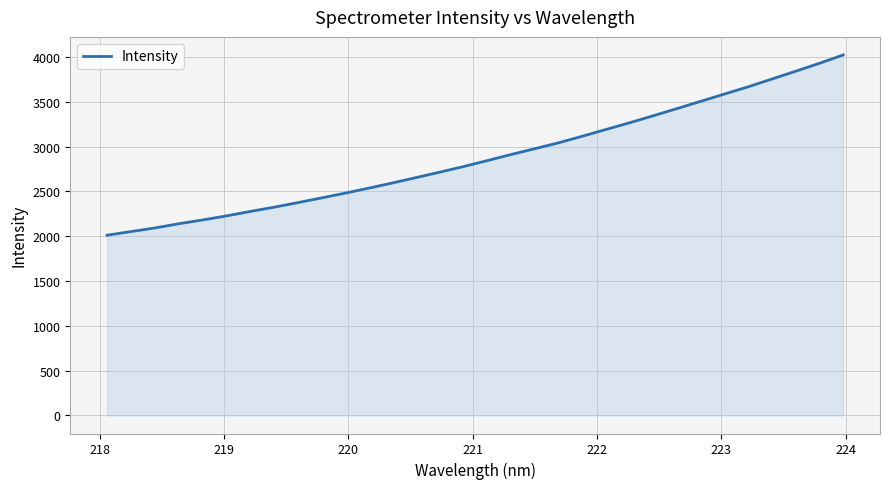

Reading left to right, what are all the values shown in this chart?

2011.4	2051.6	2091.7	2138.3	2180.7	2225.5	2275.2	2322.2	2373.4	2426.0	2479.5	2535.5	2593.5	2654.0	2714.6	2777.0	2843.3	2911.2	2975.9	3042.0	3115.1	3190.8	3265.8	3344.4	3424.2	3505.4	3586.4	3667.5	3754.0	3841.0	3929.0	4022.5